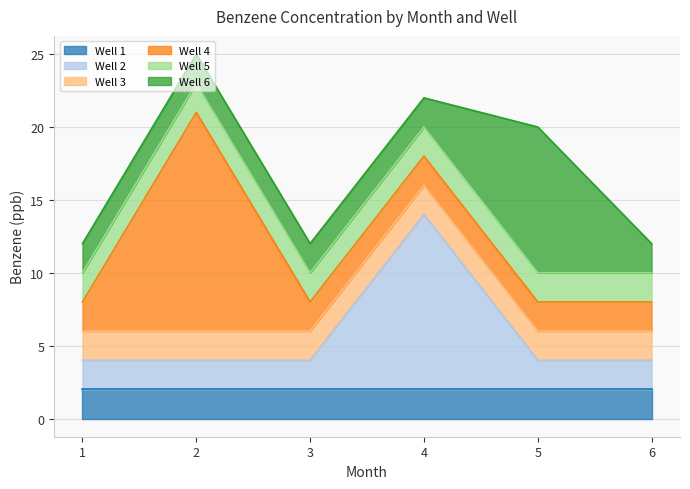

Reading right to left, extract all data points from this chart.

Well 1: 2	2	2	2	2	2
Well 2: 2	2	12	2	2	2
Well 3: 2	2	2	2	2	2
Well 4: 2	2	2	2	15	2
Well 5: 2	2	2	2	2	2
Well 6: 2	10	2	2	2	2